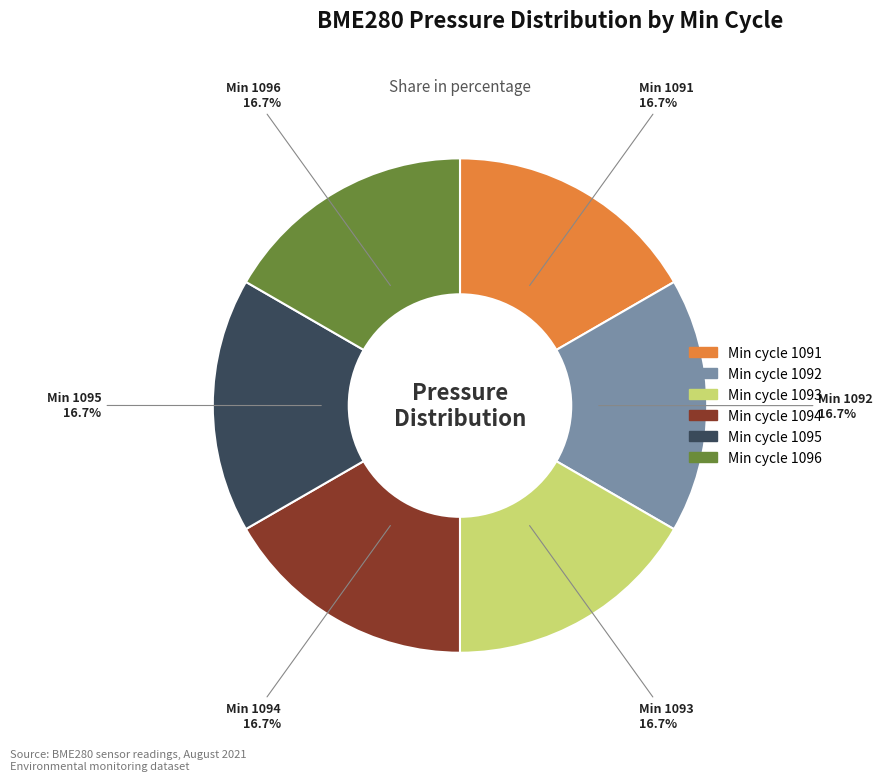

Count the number of slices in the pie.

6